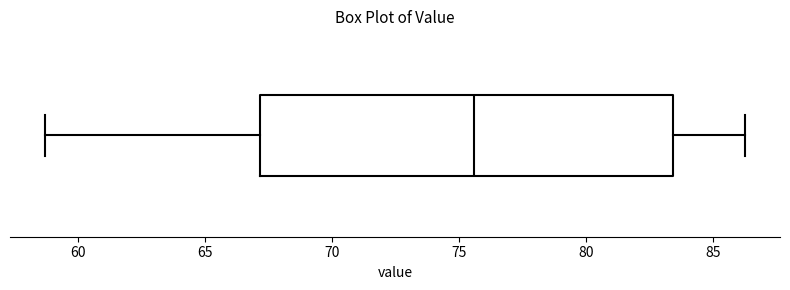

Where does the median line of the box sit on the x-axis? The values are not printed on the chart, so give them approximately, as read against the axis.

75.5